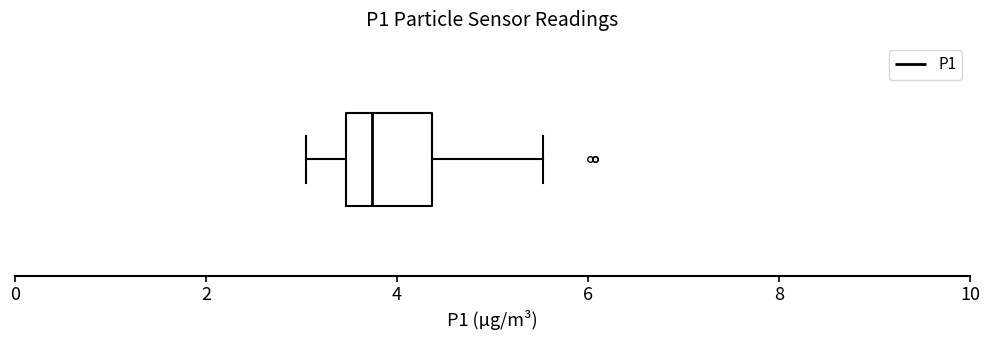

Where is the left edge of the box on the x-axis? The values are not printed on the chart, so give them approximately, as read against the axis.

3.4